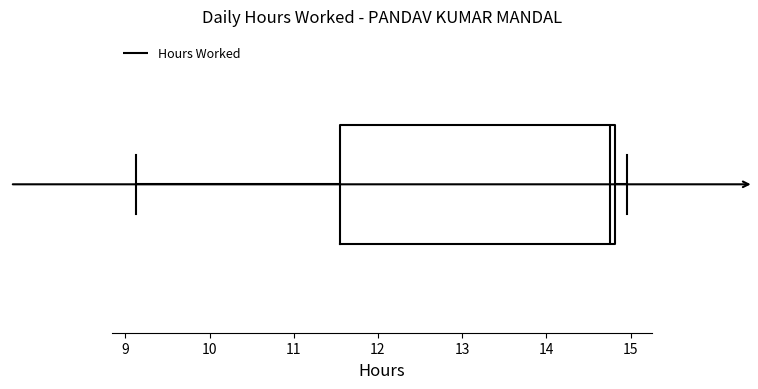

Where does the left whisker of the box end on the x-axis? The values are not printed on the chart, so give them approximately, as read against the axis.

9.1